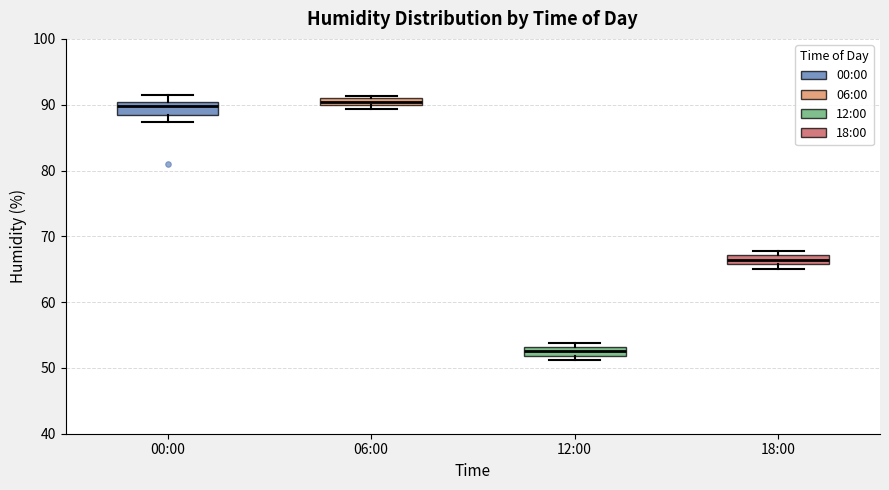

Where does the lower whisker of the box for 00:00 end on the y-axis? The values are not printed on the chart, so give them approximately, as read against the axis.

87